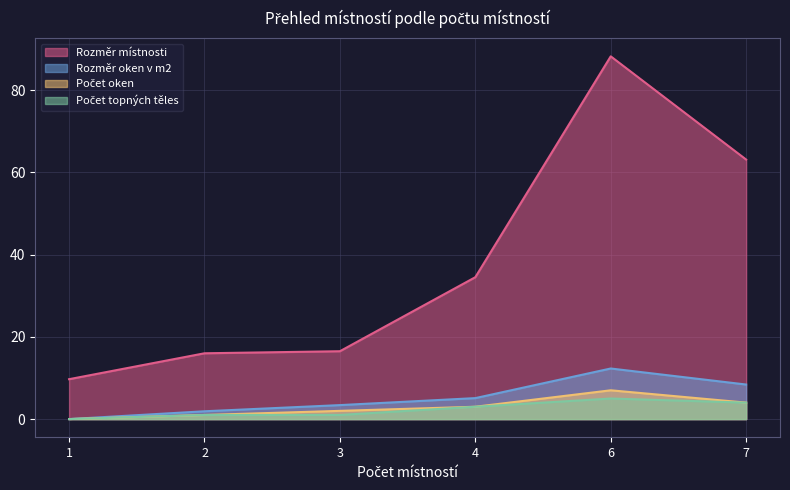

True or false: Rozměr místnosti and Počet oken cross at least once.

False